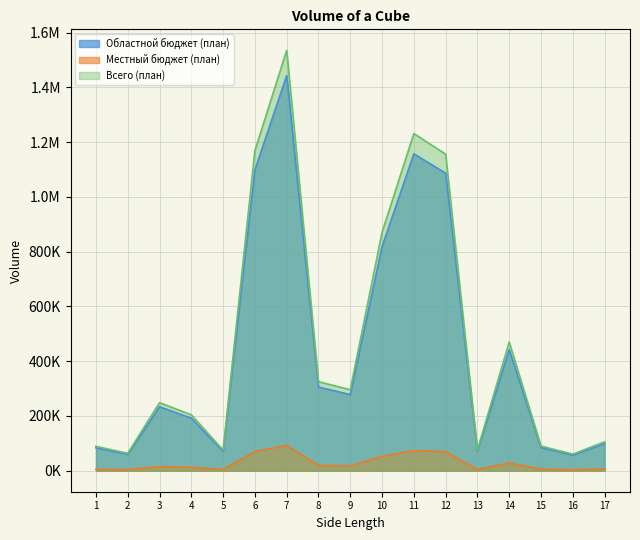

Does the chart have visible grid lines?

Yes